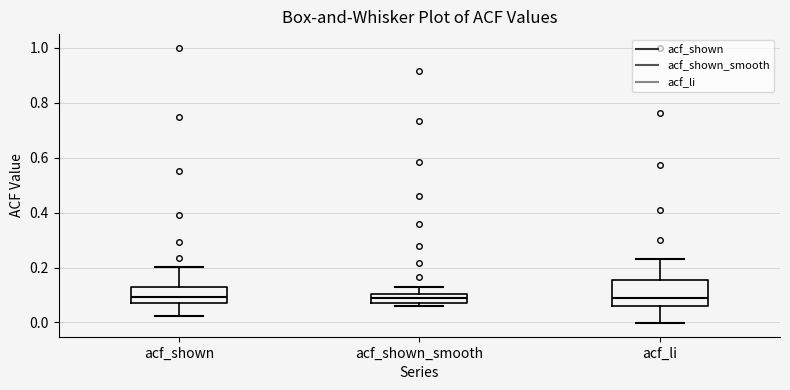

Reading left to right, read every box against the y-axis: the position of its median line, the range the box covers, and the ends of its whiskers. The values are not printed on the chart, so give them approximately, as read against the axis.

acf_shown: median 0.10, box 0.08 to 0.12, whiskers 0.02 to 0.20
acf_shown_smooth: median 0.08 (inside the box), box 0.08 to 0.10, whiskers 0.06 to 0.14
acf_li: median 0.08, box 0.06 to 0.16, whiskers 0.00 to 0.24